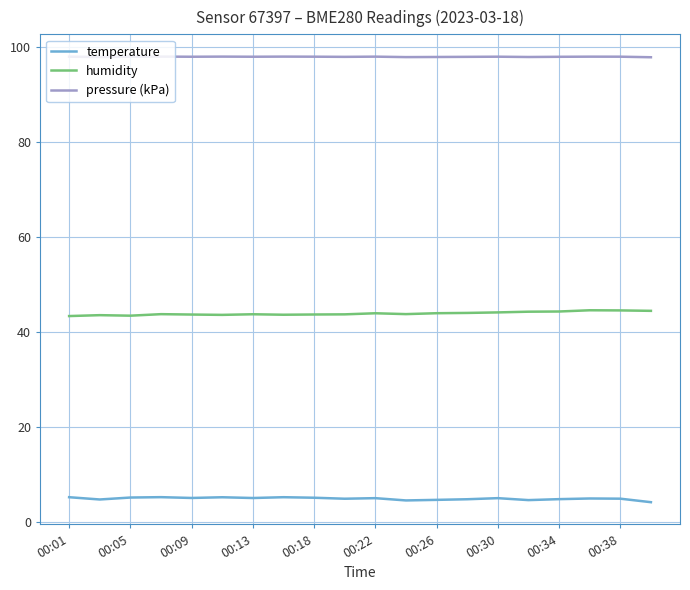

What are all the series names shown in the legend?

temperature, humidity, pressure (kPa)